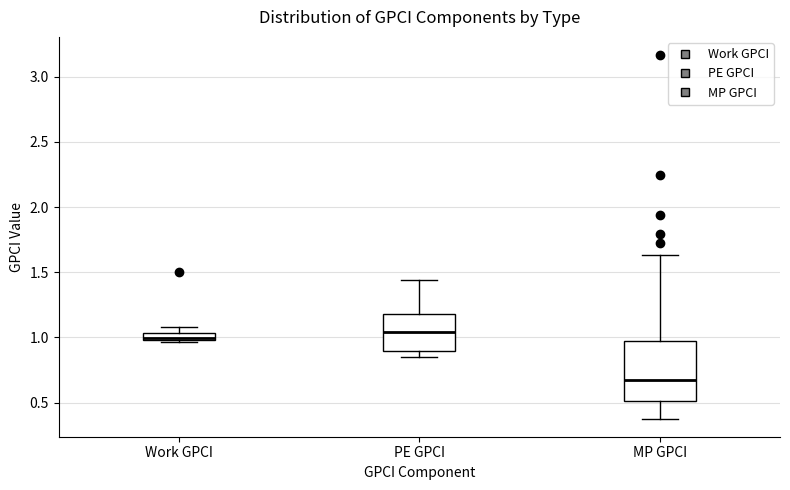

Which box has the lowest median line?

MP GPCI